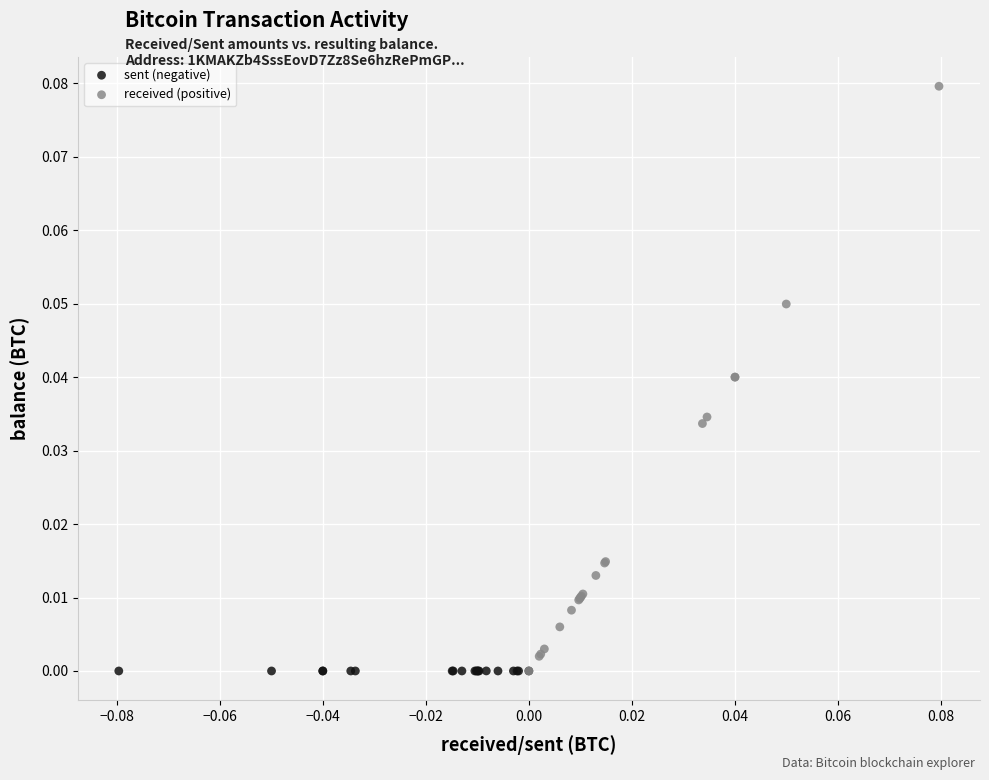

Which series contains the highest Y value?

received (positive)